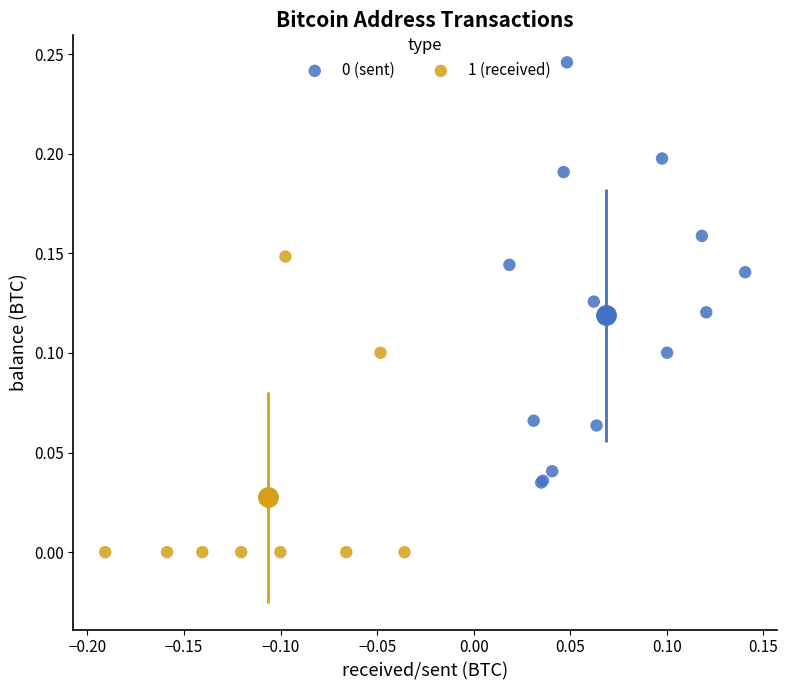

Which series reaches the minimum Y coordinate?

1 (received)